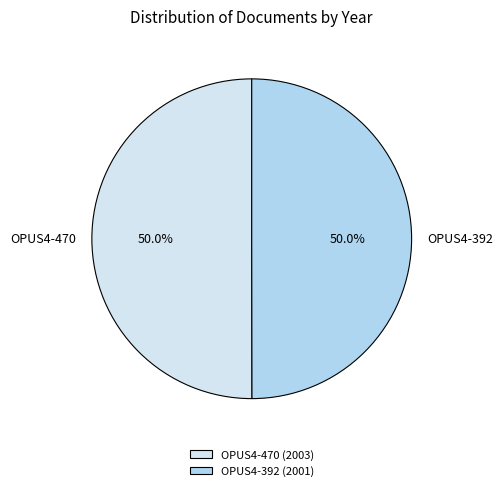

True or false: OPUS4-392 accounts for 43% of the total.

False